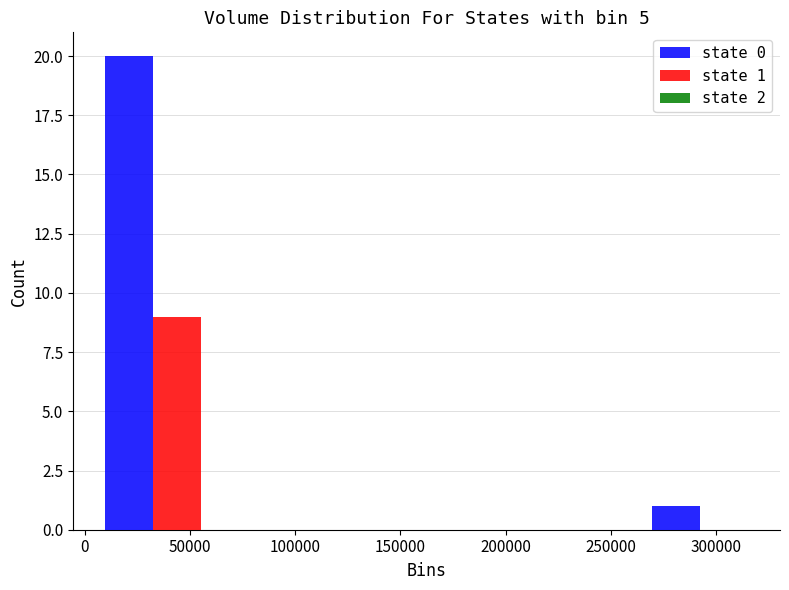

In the state 1 series, which range on the x-axis has the tallest bar?

0 to 65000